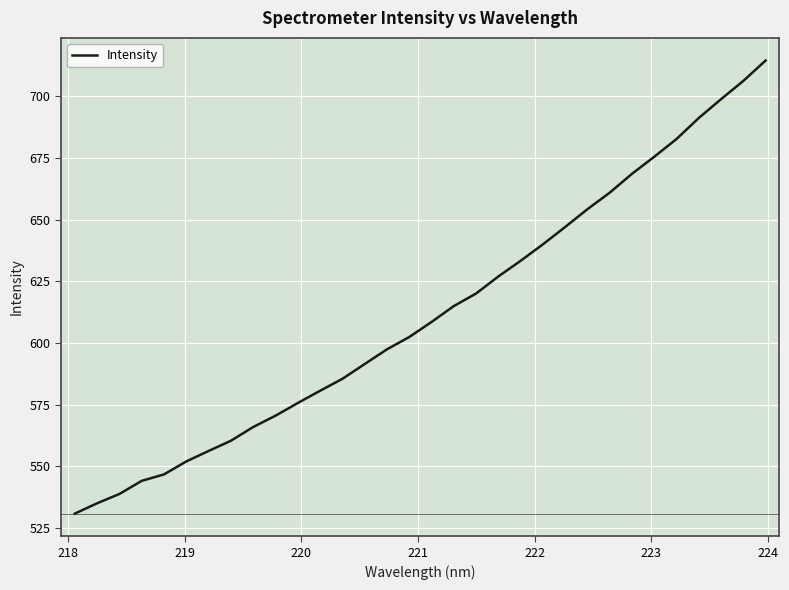

What is the maximum value shown in the chart?

714.6